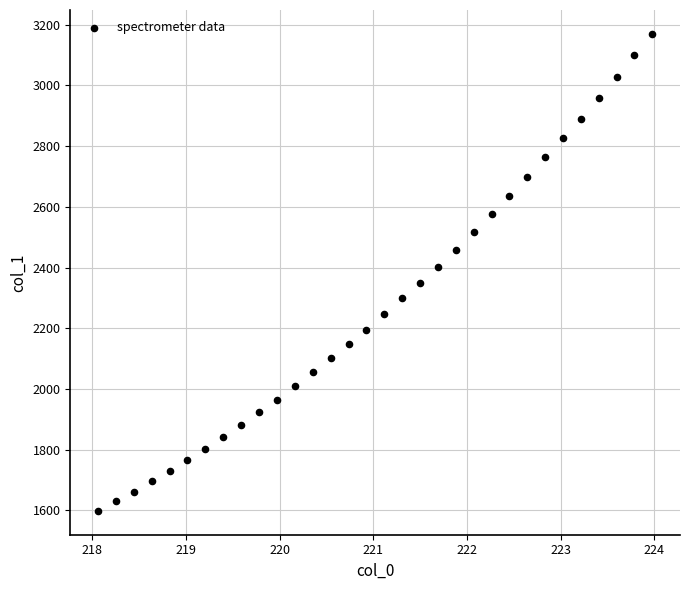

What is the range of X values (max minus min)?

5.9